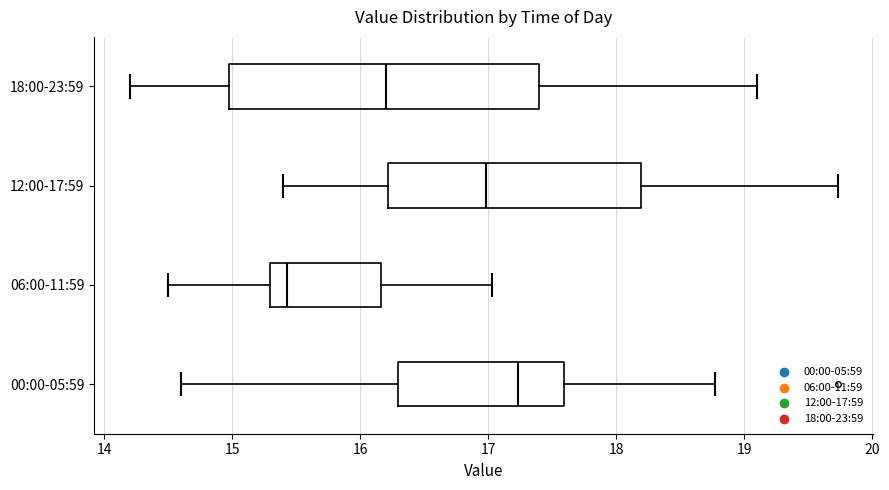

Reading bottom to top, read every box against the x-axis: the position of its median line, the range the box covers, and the ends of its whiskers. The values are not printed on the chart, so give them approximately, as read against the axis.

00:00-05:59: median 17.2, box 16.3 to 17.6, whiskers 14.6 to 18.8
06:00-11:59: median 15.4, box 15.3 to 16.2, whiskers 14.5 to 17.0
12:00-17:59: median 17.0, box 16.2 to 18.2, whiskers 15.4 to 19.7
18:00-23:59: median 16.2, box 15.0 to 17.4, whiskers 14.2 to 19.1